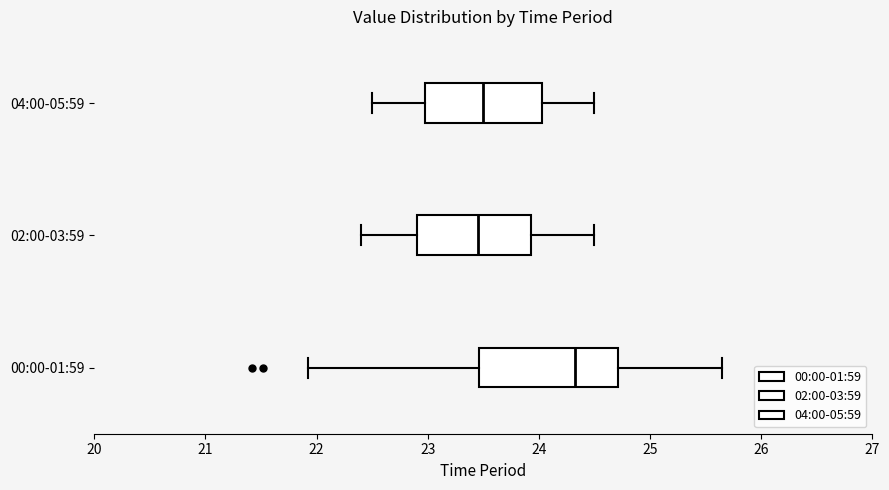

Reading bottom to top, transcribe this box plot: for each box, give where its median line is, the range the box spans, and where its two whiskers end, as read against the x-axis. The values are not printed on the chart, so give them approximately, as read against the axis.

00:00-01:59: median 24.3, box 23.5 to 24.7, whiskers 21.9 to 25.7
02:00-03:59: median 23.5, box 22.9 to 23.9, whiskers 22.4 to 24.5
04:00-05:59: median 23.5, box 23.0 to 24.0, whiskers 22.5 to 24.5